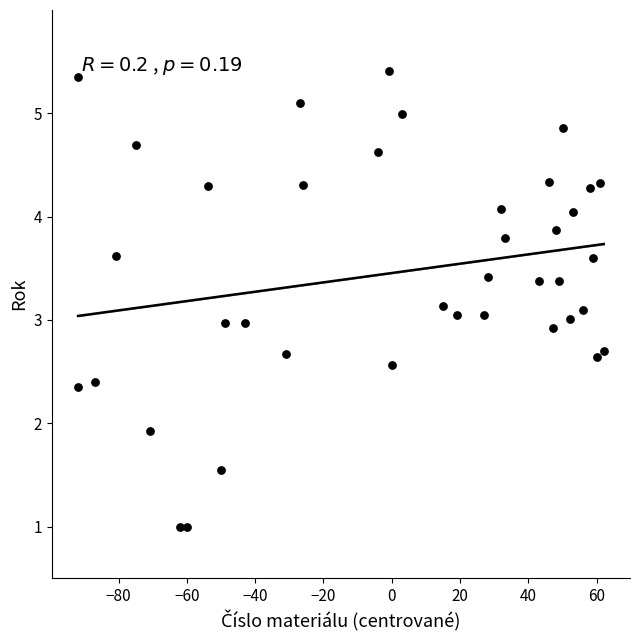

What is the range of Y values (max minus min)?

4.4